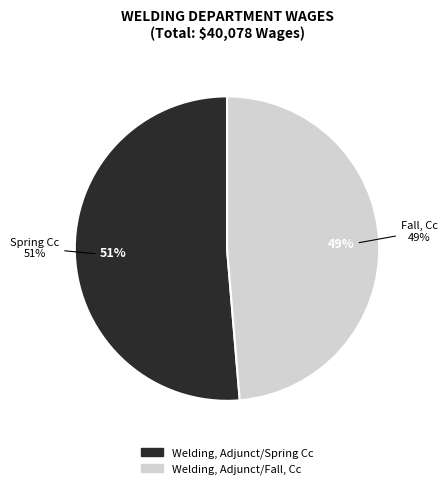

To the nearest percent, what portion does Welding, Adjunct/Fall, Cc represent?

49%